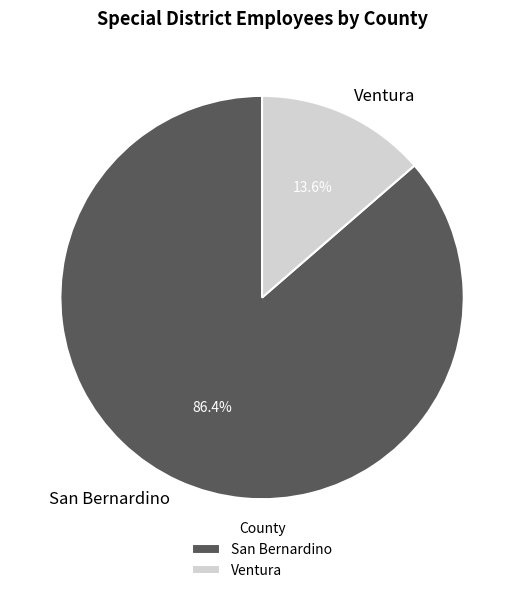

To the nearest percent, what is the difference between the Ventura and San Bernardino slice percentages?

73%